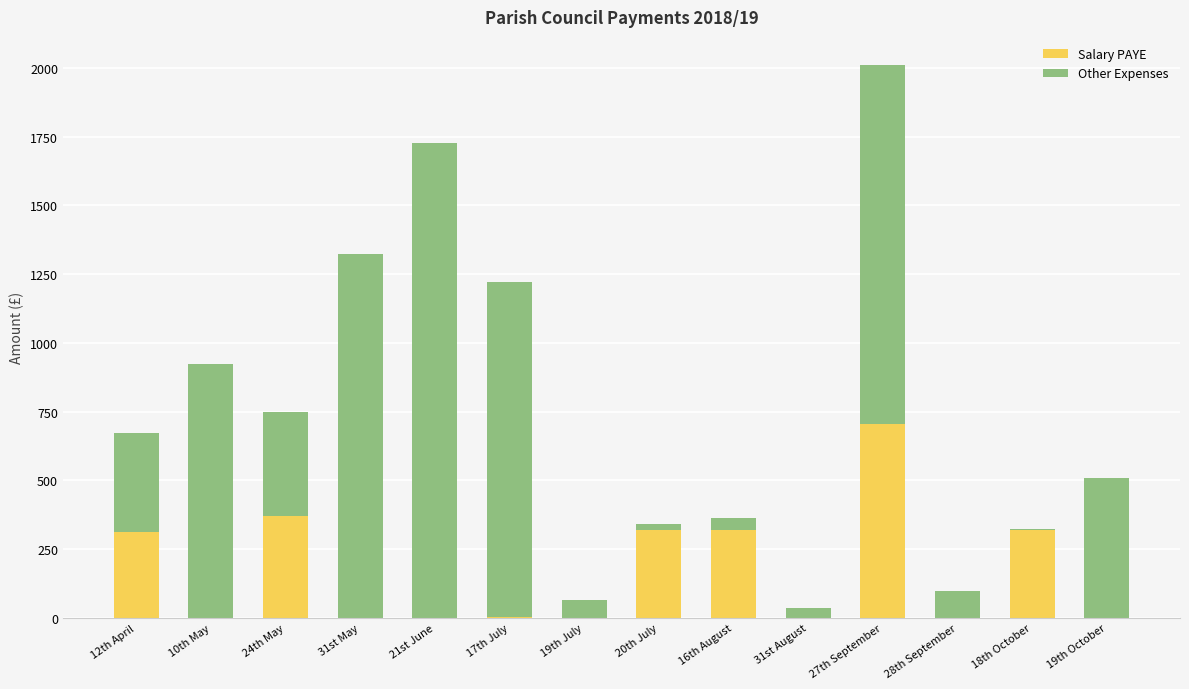

What is the sum of the Salary PAYE values at 27th September and 28th September?

705.0